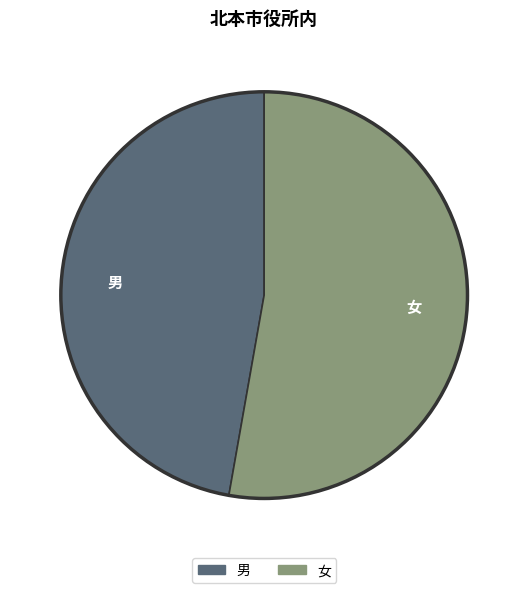

Count the number of slices in the pie.

2